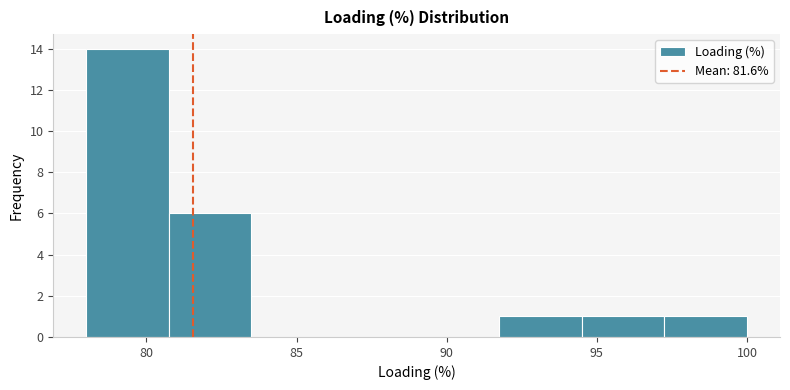

What is the height of the bar covering 78.00 to 80.75 on the x-axis? Neither the bar edges nor the heights are printed on the chart, so give them approximately, as read against the axes.

14